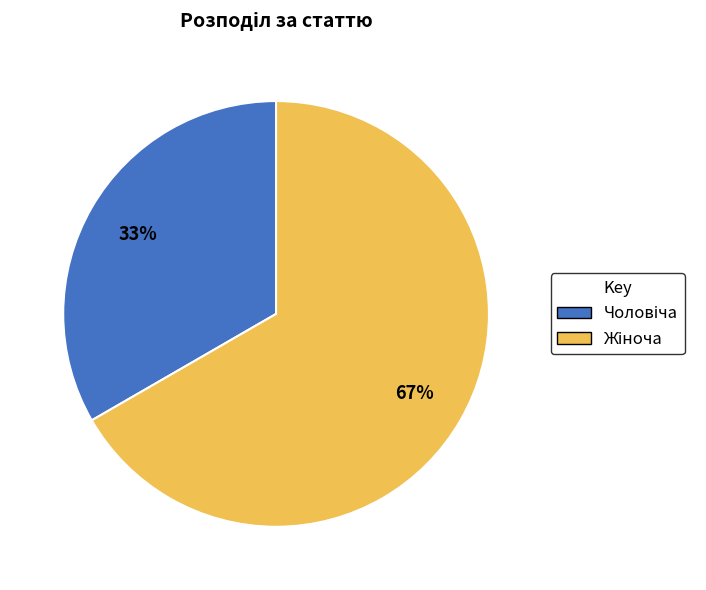

Is there any slice that represents more than half of the pie?

Yes